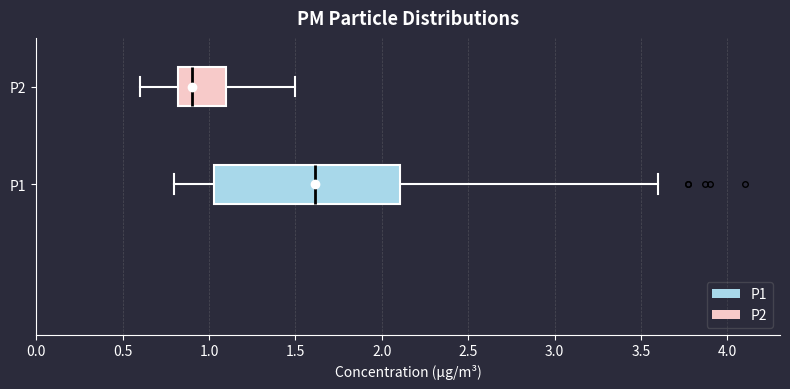

Which box has the furthest to the right median line?

P1